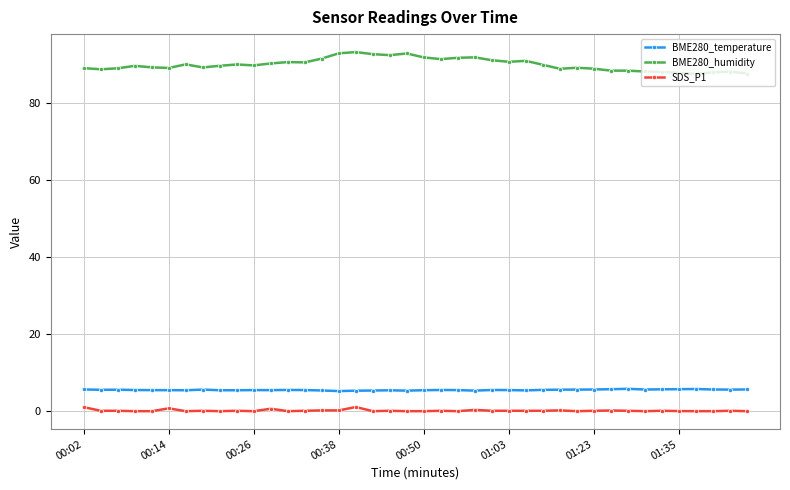

What is the maximum value shown in the chart?

93.2